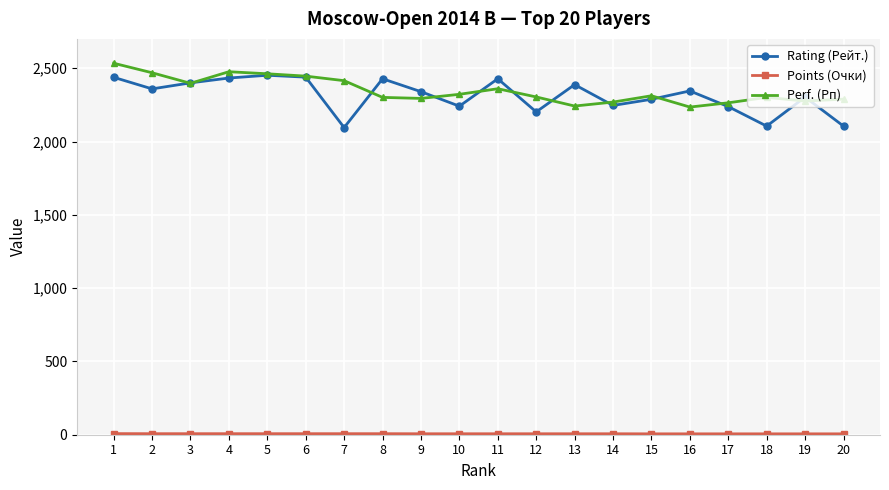

The value of Rating (Рейт.) at 10 is 2241.0. True or false?

True